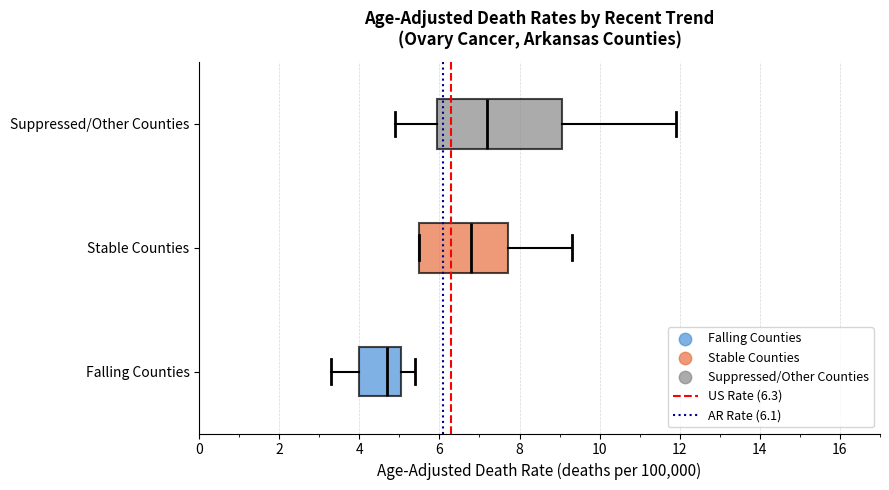

Reading bottom to top, read every box against the x-axis: the position of its median line, the range the box covers, and the ends of its whiskers. The values are not printed on the chart, so give them approximately, as read against the axis.

Falling Counties: median 4.8, box 4.0 to 5.0, whiskers 3.4 to 5.4
Stable Counties: median 6.8, box 5.6 to 7.8, whiskers 5.6 to 9.4
Suppressed/Other Counties: median 7.2, box 6.0 to 9.0, whiskers 5.0 to 12.0